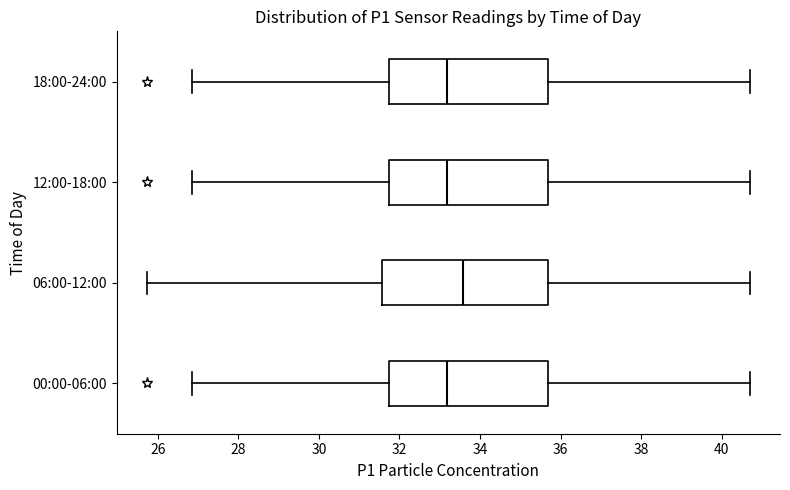

Reading bottom to top, read every box against the x-axis: the position of its median line, the range the box covers, and the ends of its whiskers. The values are not printed on the chart, so give them approximately, as read against the axis.

00:00-06:00: median 33.2, box 31.8 to 35.6, whiskers 26.8 to 40.8
06:00-12:00: median 33.6, box 31.6 to 35.6, whiskers 25.8 to 40.8
12:00-18:00: median 33.2, box 31.8 to 35.6, whiskers 26.8 to 40.8
18:00-24:00: median 33.2, box 31.8 to 35.6, whiskers 26.8 to 40.8